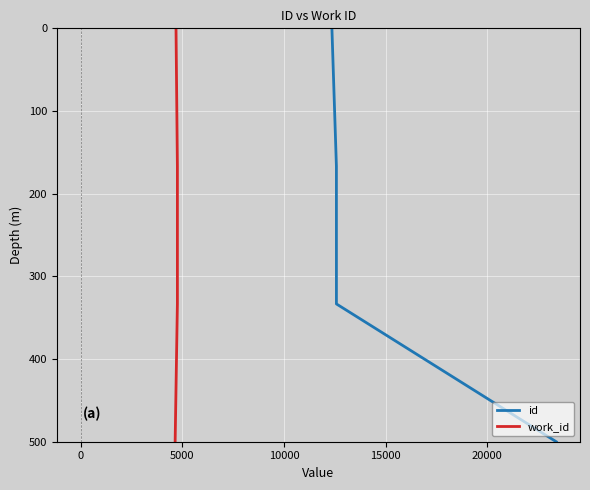

What is the highest value of the id series?

500.0